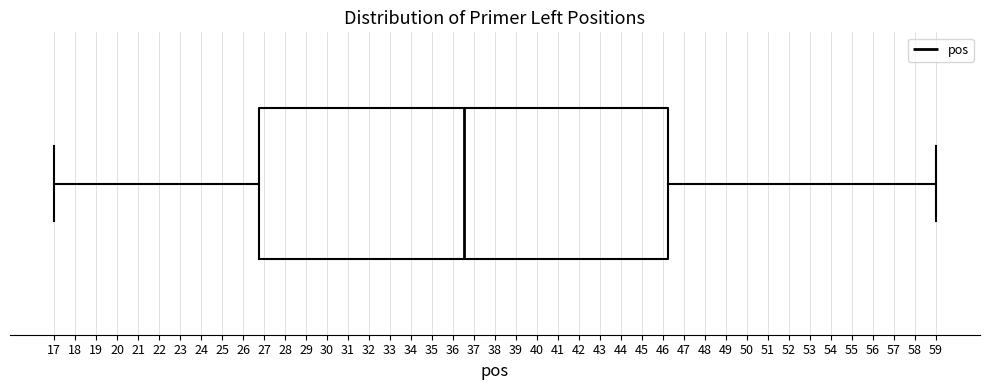

Read this box plot against the x-axis: the position of the median line, the range covered by the box, and the ends of both whiskers. The values are not printed on the chart, so give them approximately, as read against the axis.

median 36.5, box 26.8 to 46.3, whiskers 17.0 to 59.0